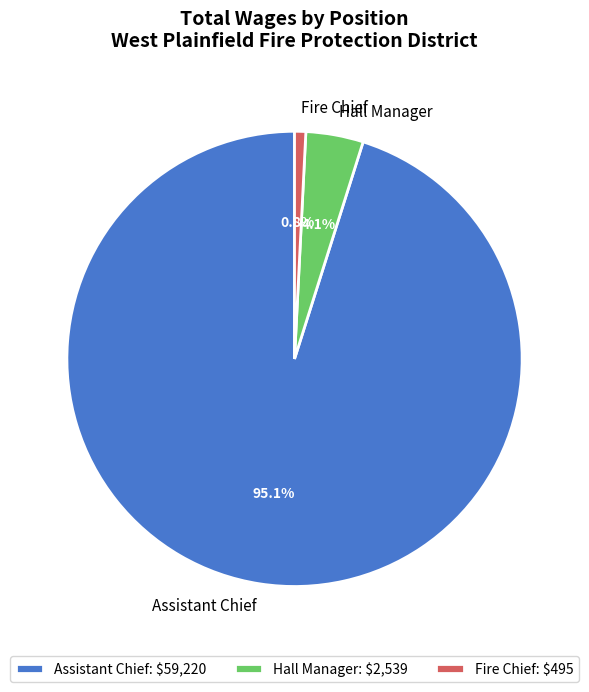

To the nearest percent, what portion does Assistant Chief represent?

95%